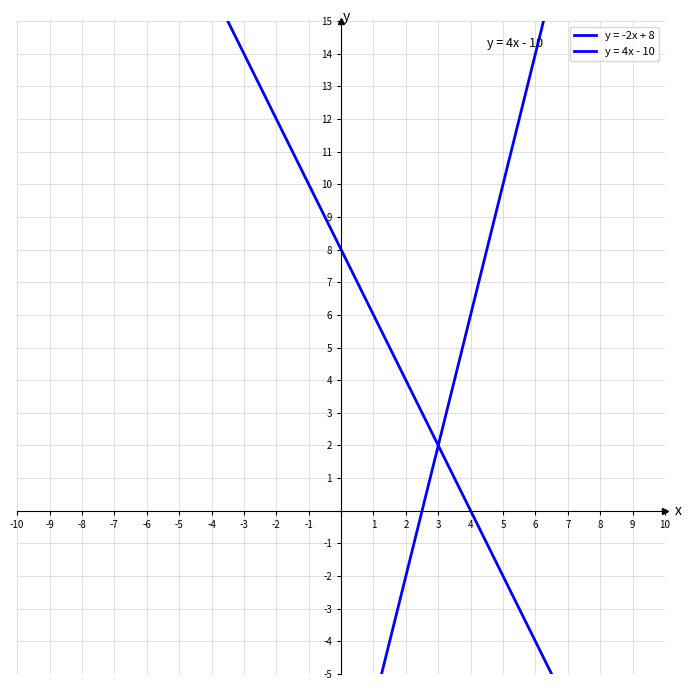

Which series changed the most between -10 and -9?

y = 4x - 10